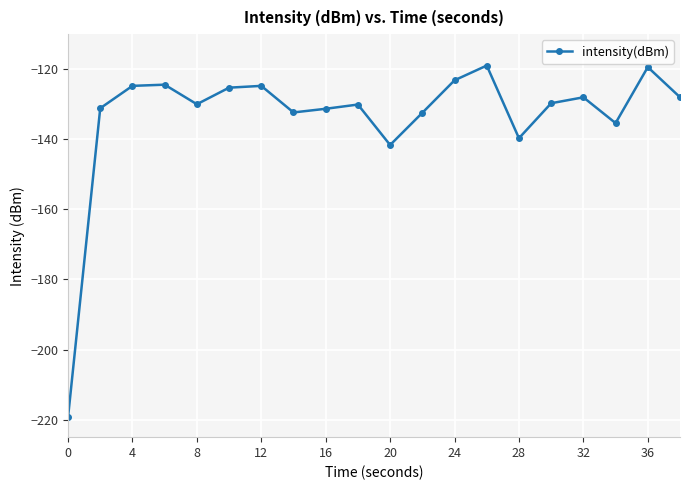

How many interior local valleys (lower than both neighbors) does the data have?

5